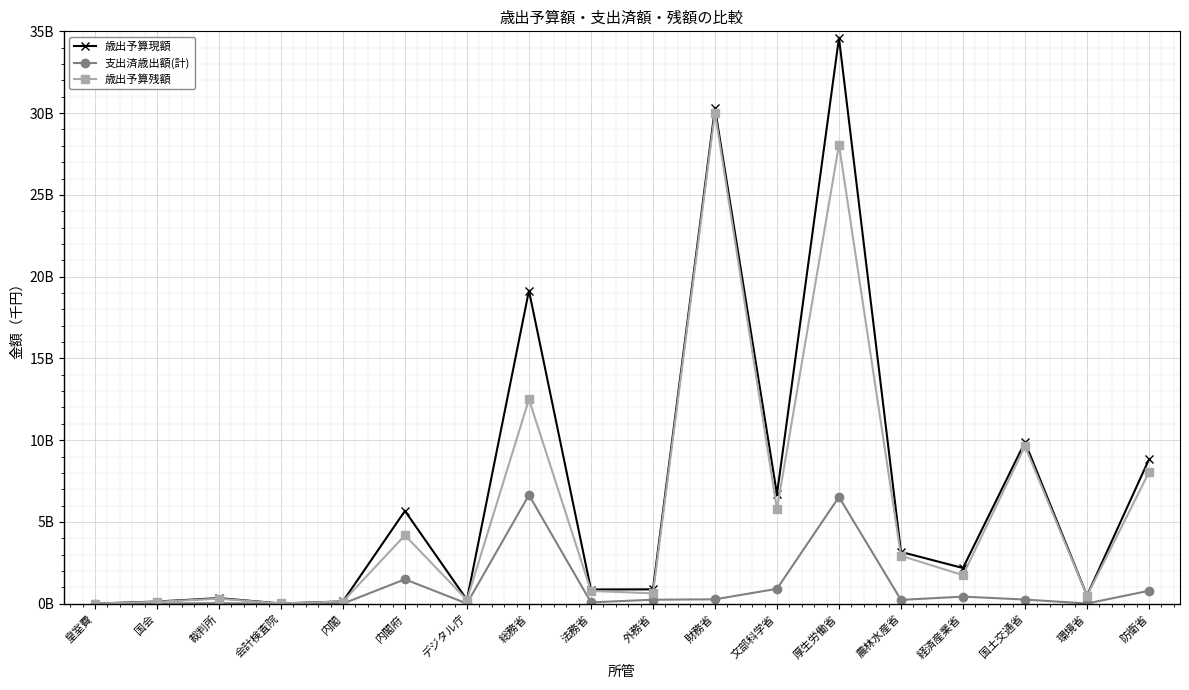

Between 内閣 and 国土交通省, which series saw the biggest shift?

歳出予算現額